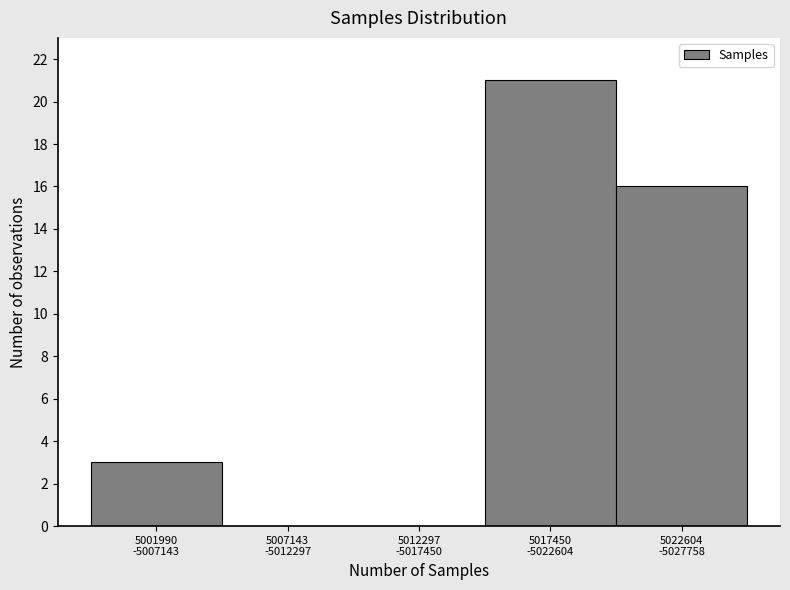

What is the sum of all values?

40